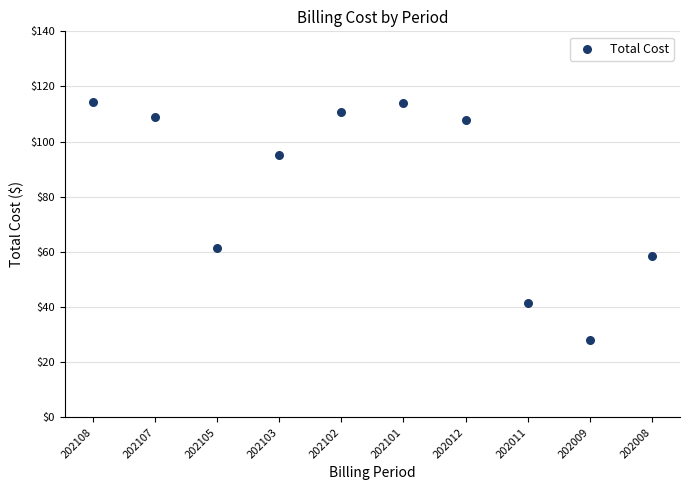

What is the average Y value?

84.1